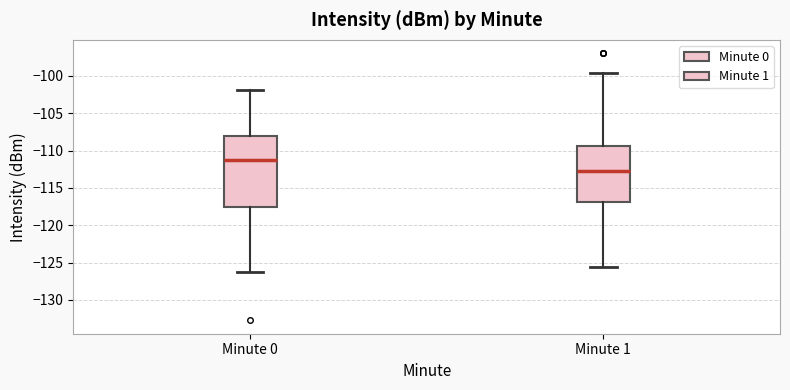

Which box is the tallest, from its lower edge to its upper edge?

Minute 0